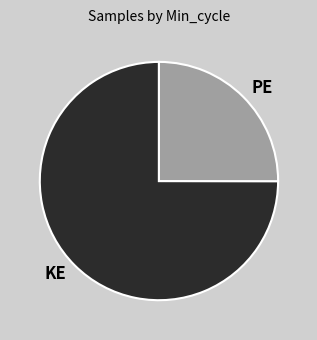

Combined, do KE and PE account for over 50%?

Yes